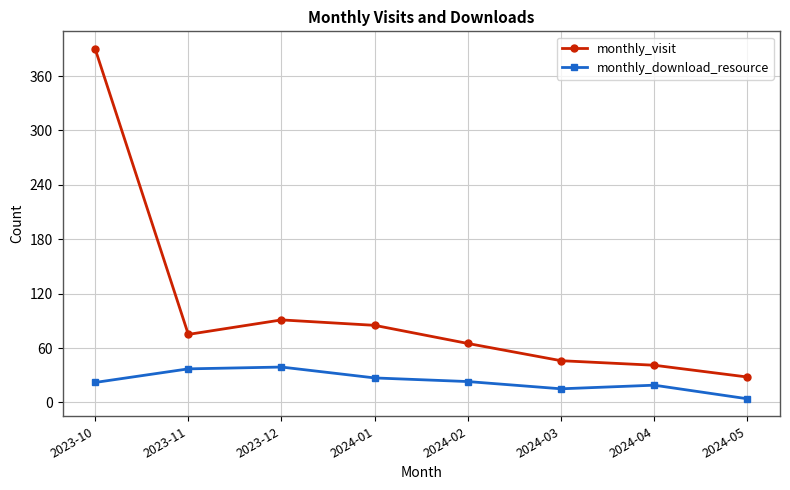

The value of monthly_visit at 2024-03 is 46. True or false?

True